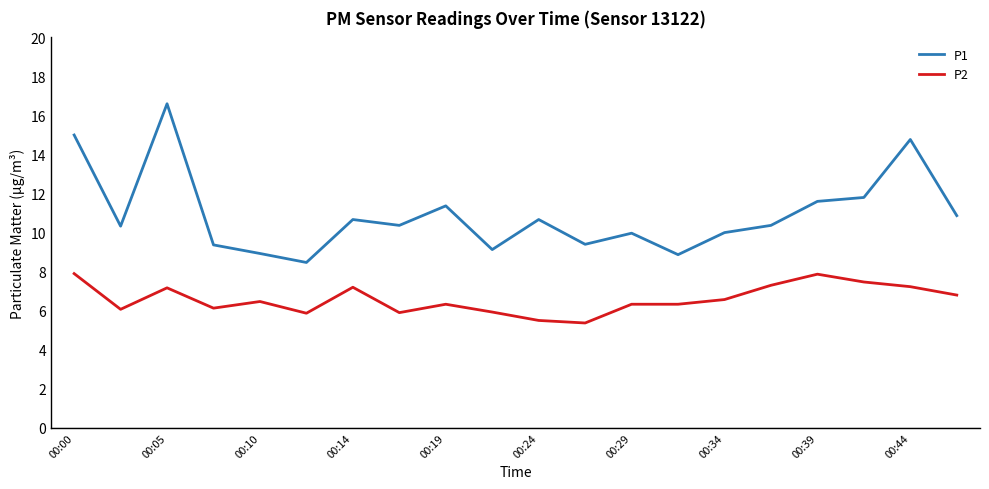

True or false: P2 and P1 cross at least once.

False